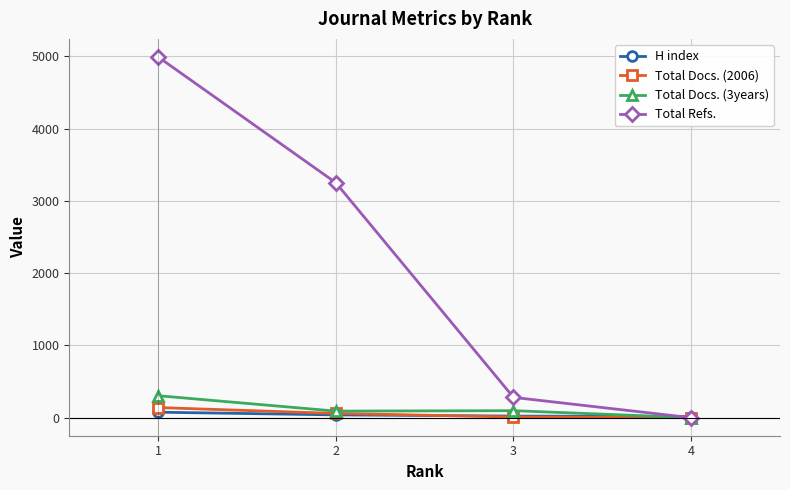

What are all the series names shown in the legend?

H index, Total Docs. (2006), Total Docs. (3years), Total Refs.